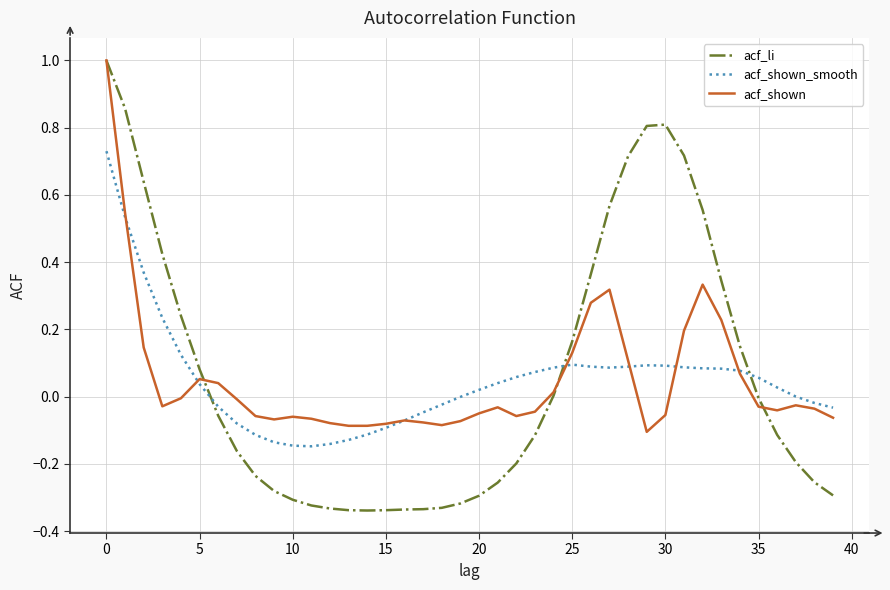

True or false: acf_li and acf_shown_smooth intersect in this chart.

True